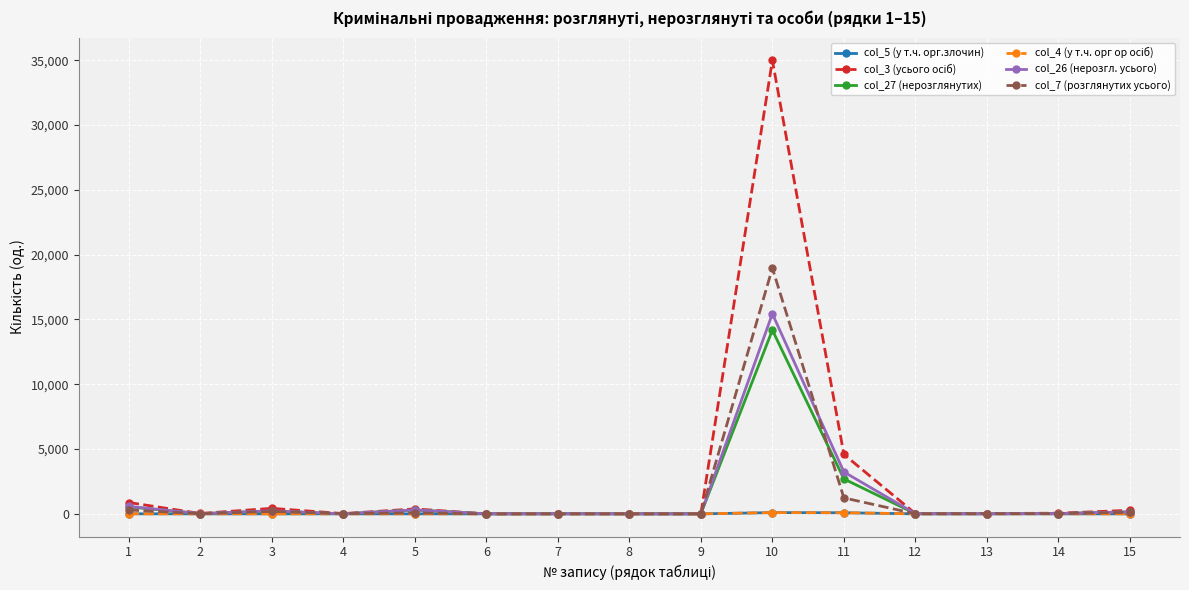

True or false: col_3 (усього осіб) and col_4 (у т.ч. орг ор осіб) intersect in this chart.

False